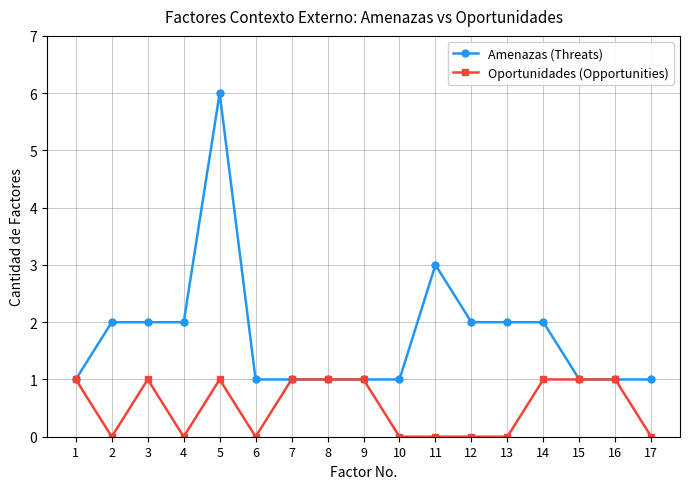

What is the value of the Amenazas (Threats) point at the 14th from the left?

2